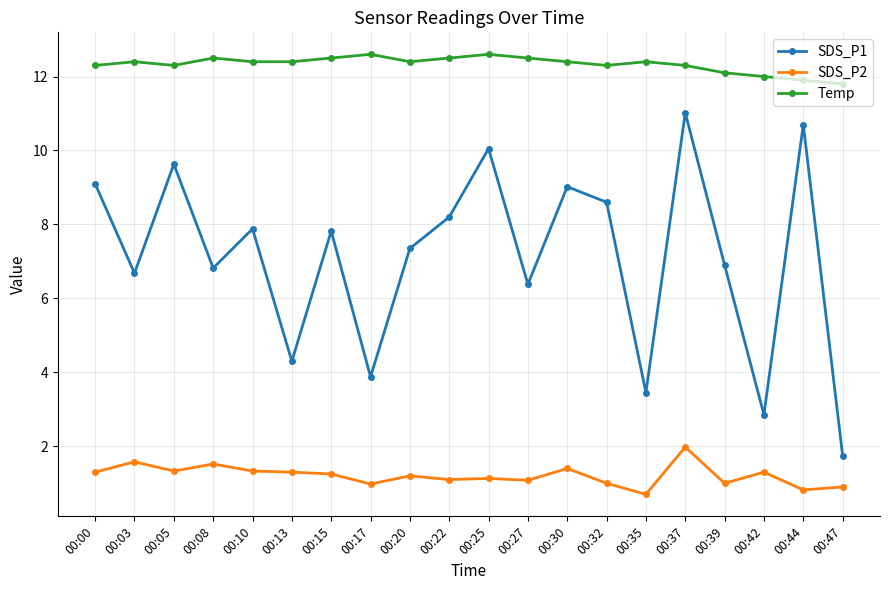

What is the average value of the SDS_P2 series?

1.2